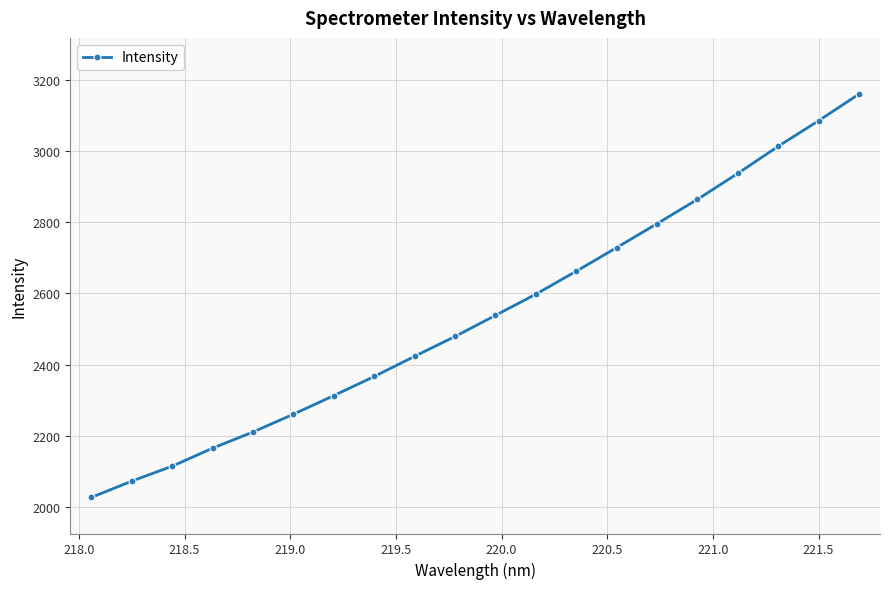

What is the value of the 3rd point from the left?

2115.0